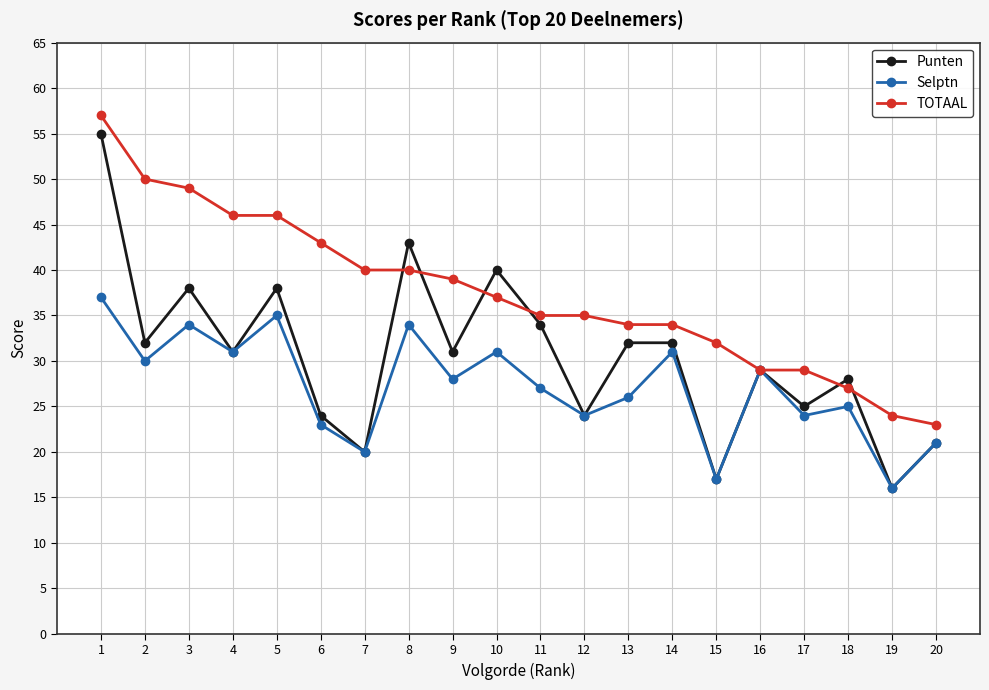

What is the maximum value shown in the chart?

57